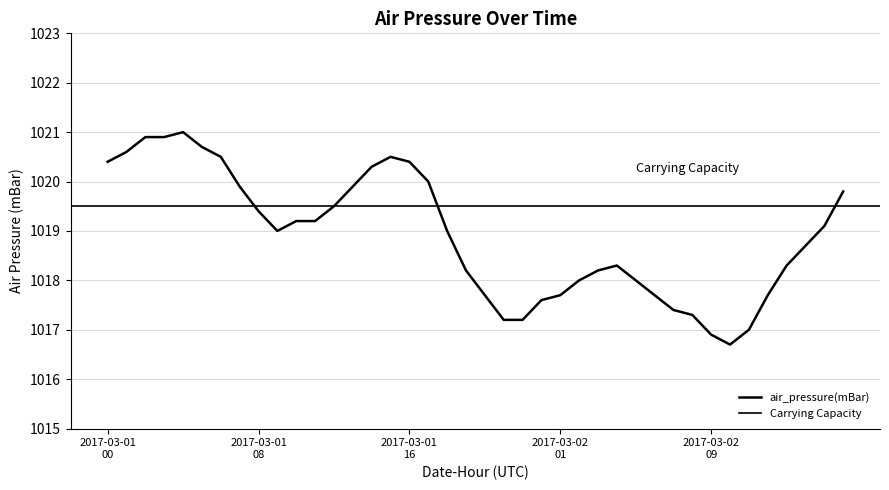

How many data points are above 1019?

19